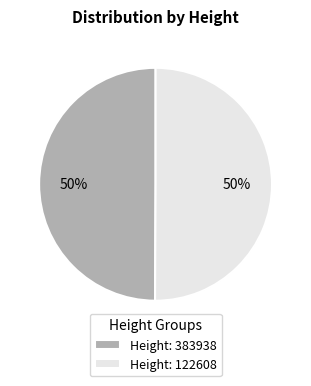

To the nearest percent, what is the combined percentage of Height: 383938 and Height: 122608?

100%